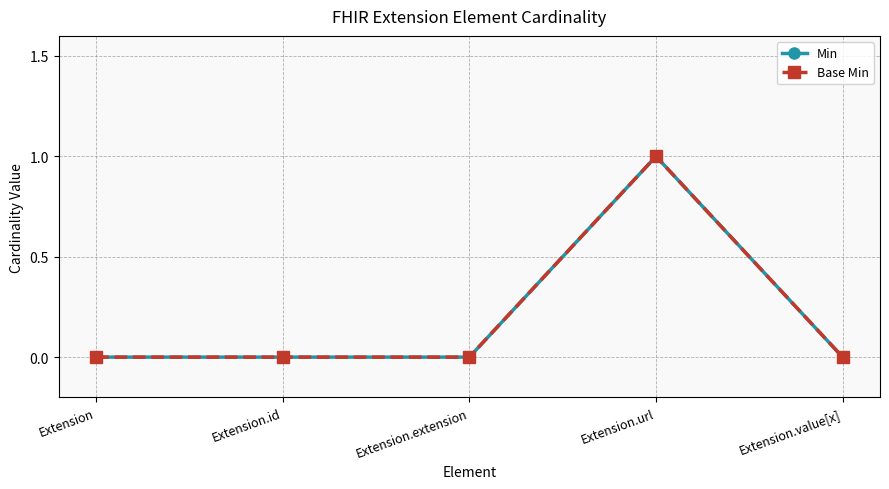

Which series changed the most between Extension.extension and Extension.value[x]?

Min